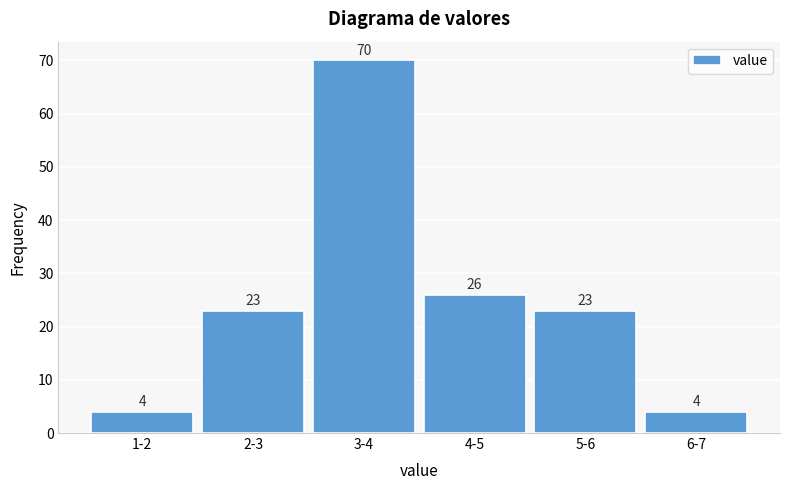

Reading right to left, extract all data points from this chart.

4	23	26	70	23	4